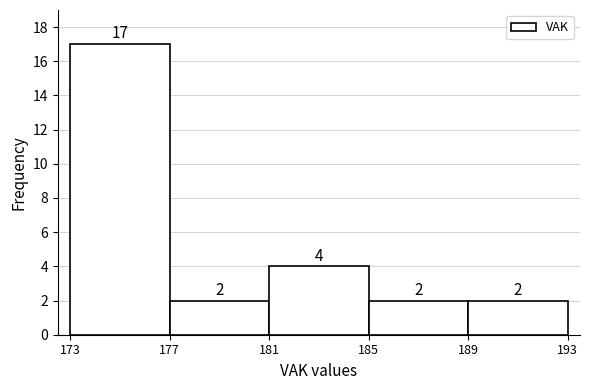

Reading left to right, transcribe this chart: for each bar, give the range it covers on the x-axis and its height.

173 to 177: 17
177 to 181: 2
181 to 185: 4
185 to 189: 2
189 to 193: 2